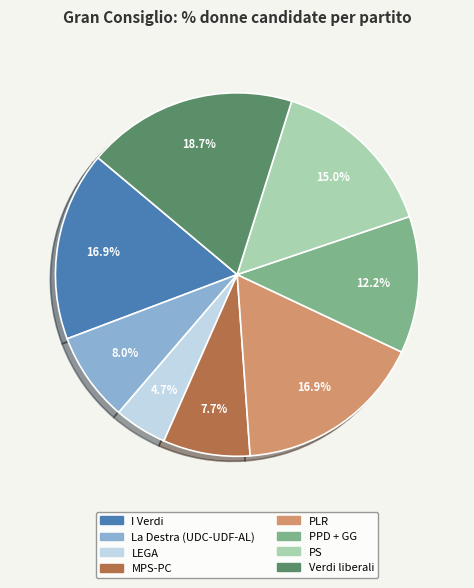

Count the number of slices in the pie.

8